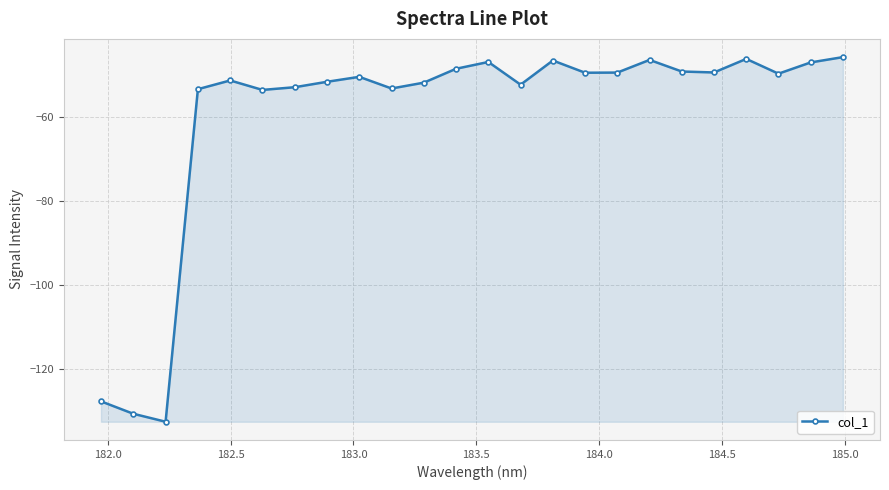

How many categories are shown in the chart?

24